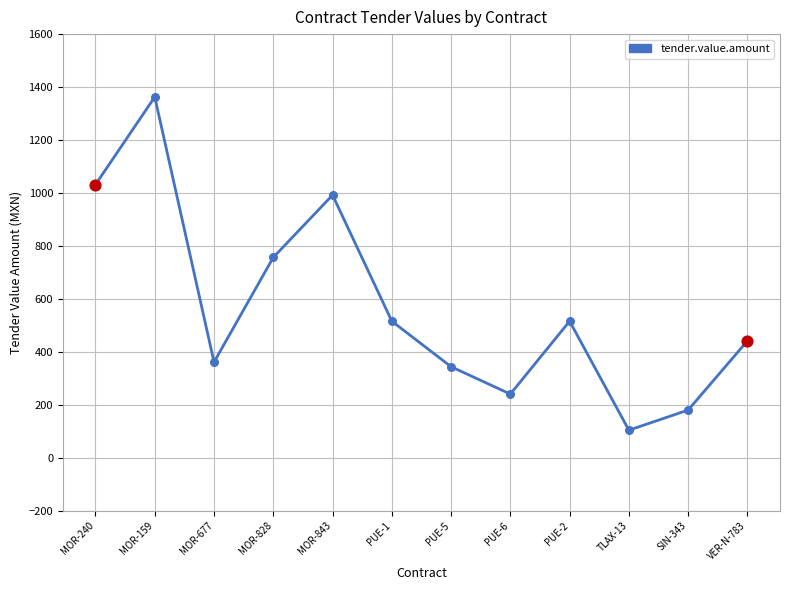

What is the change in value from MOR-677 to PUE-2?

+154.5